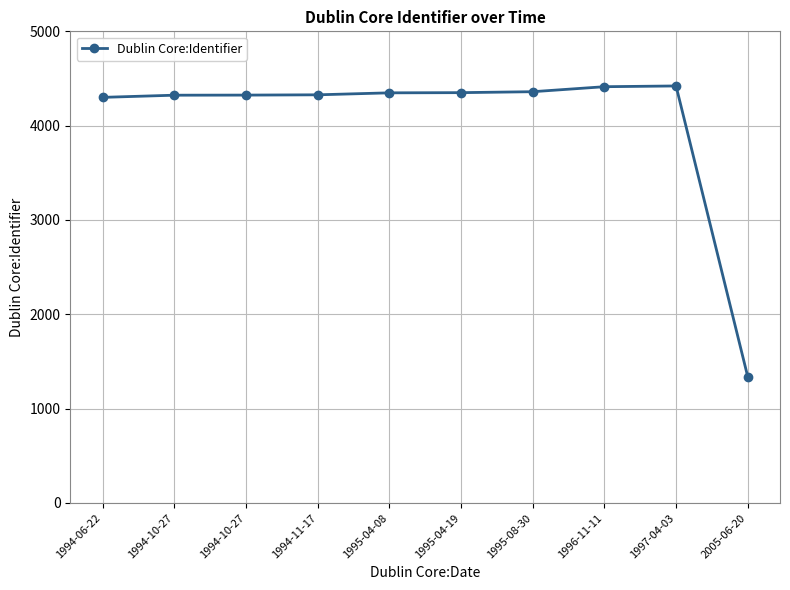

At which label is the value closest to 2880?

1994-06-22